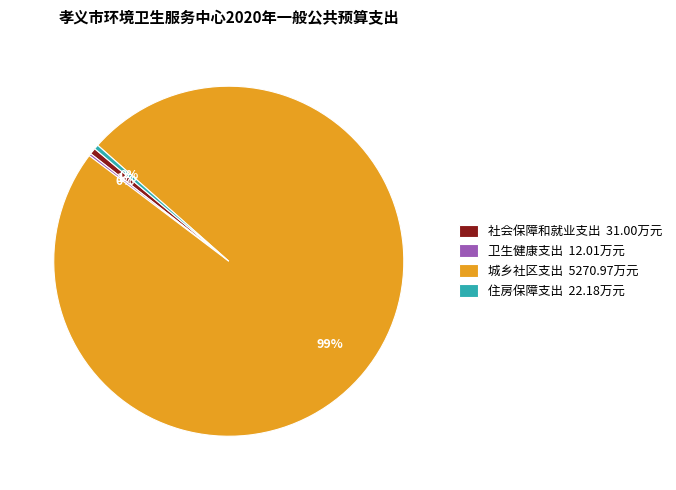

To the nearest percent, what is the difference between the largest and smallest slice percentages?

99%